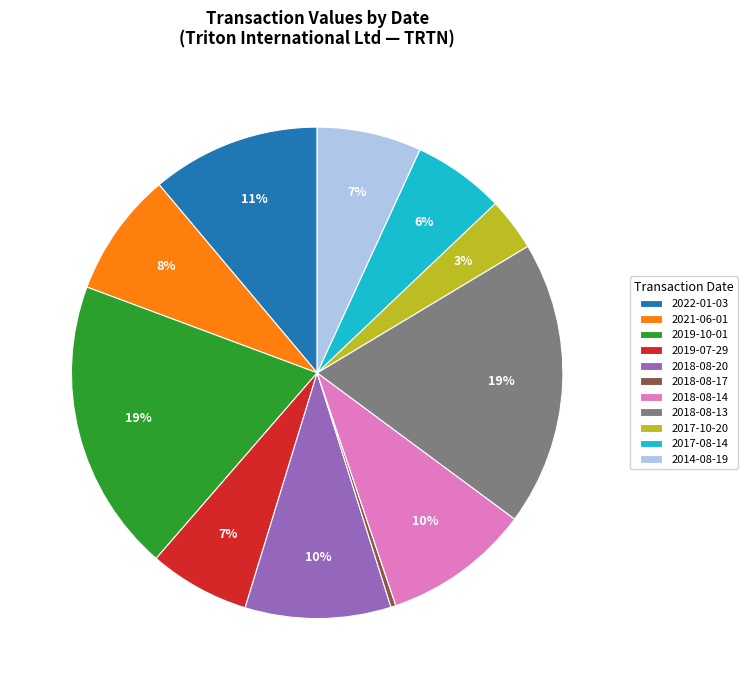

Does 2014-08-19 represent more than half of the total?

No